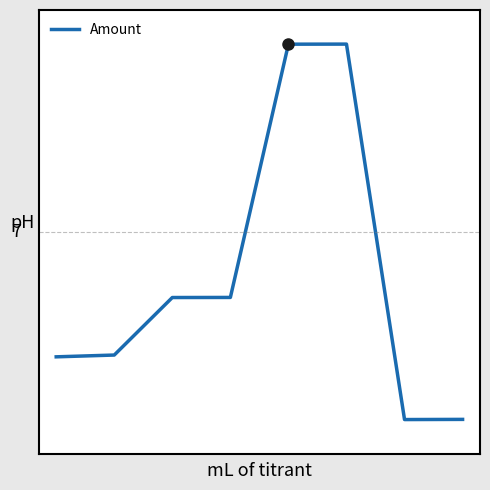

What is the value of the 4th point from the left?

100.7